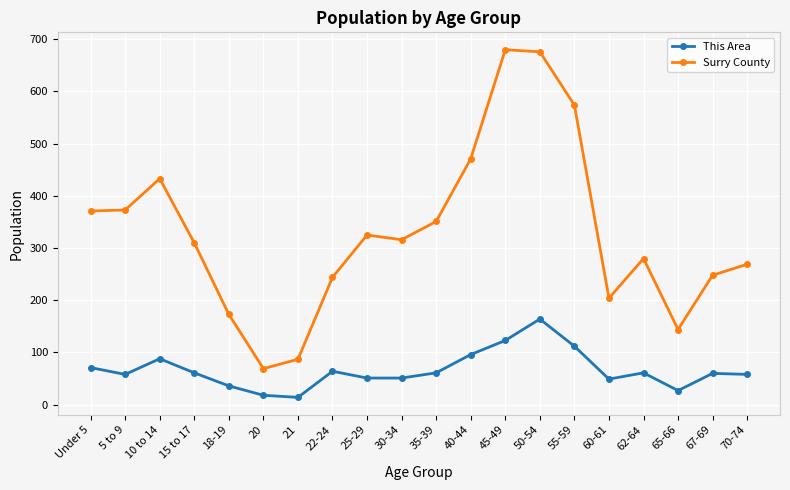

How many lines are shown in the chart?

2